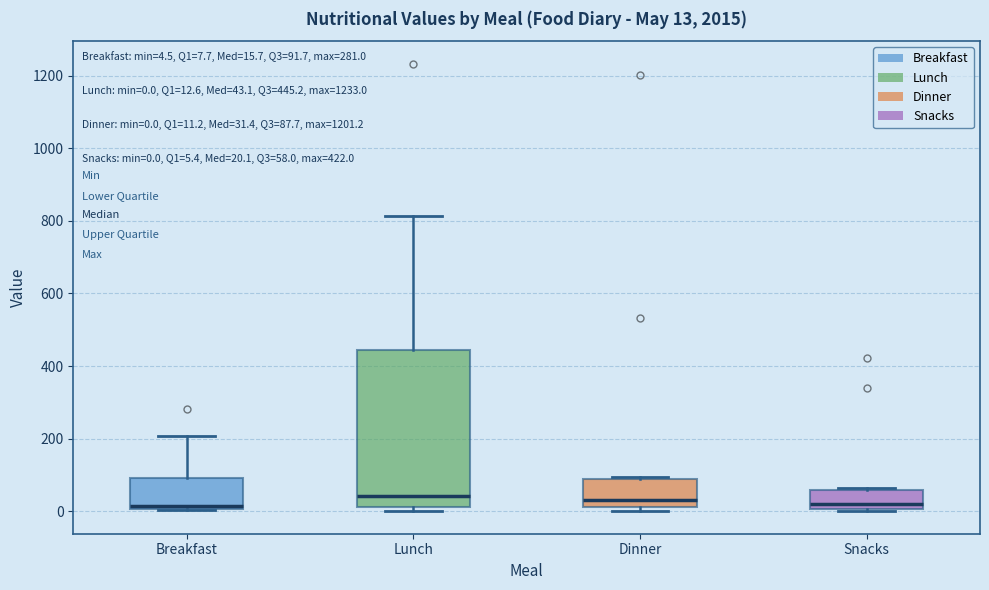

Comparing the boxes themselves (not the whiskers), which one is the tallest?

Lunch